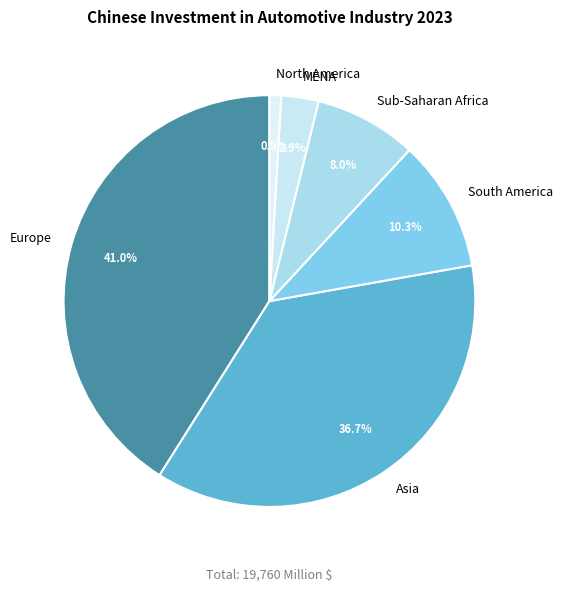

Rank the categories by value from highest to lowest.

Europe, Asia, South America, Sub-Saharan Africa, MENA, North America